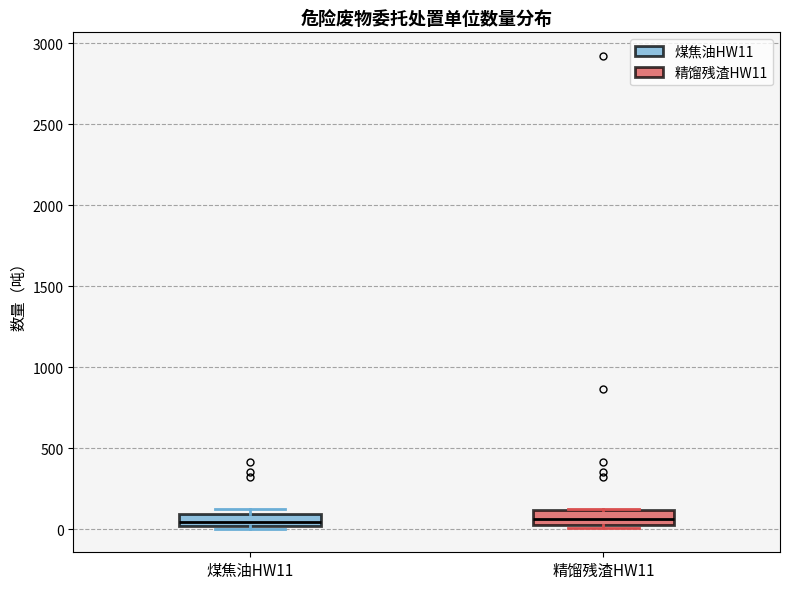

Reading left to right, read every box against the y-axis: the position of its median line, the range the box covers, and the ends of its whiskers. The values are not printed on the chart, so give them approximately, as read against the axis.

煤焦油HW11: median 50, box 0 to 100, whiskers 0 to 100 (just above the box's upper edge)
精馏残渣HW11: median 50 (inside the box), box 50 to 100, whiskers 0 to 100